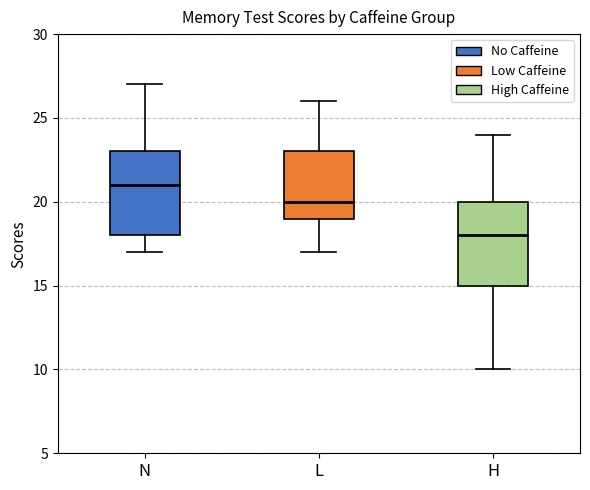

Reading left to right, read every box against the y-axis: the position of its median line, the range the box covers, and the ends of its whiskers. The values are not printed on the chart, so give them approximately, as read against the axis.

N: median 21, box 18 to 23, whiskers 17 to 27
L: median 20, box 19 to 23, whiskers 17 to 26
H: median 18, box 15 to 20, whiskers 10 to 24